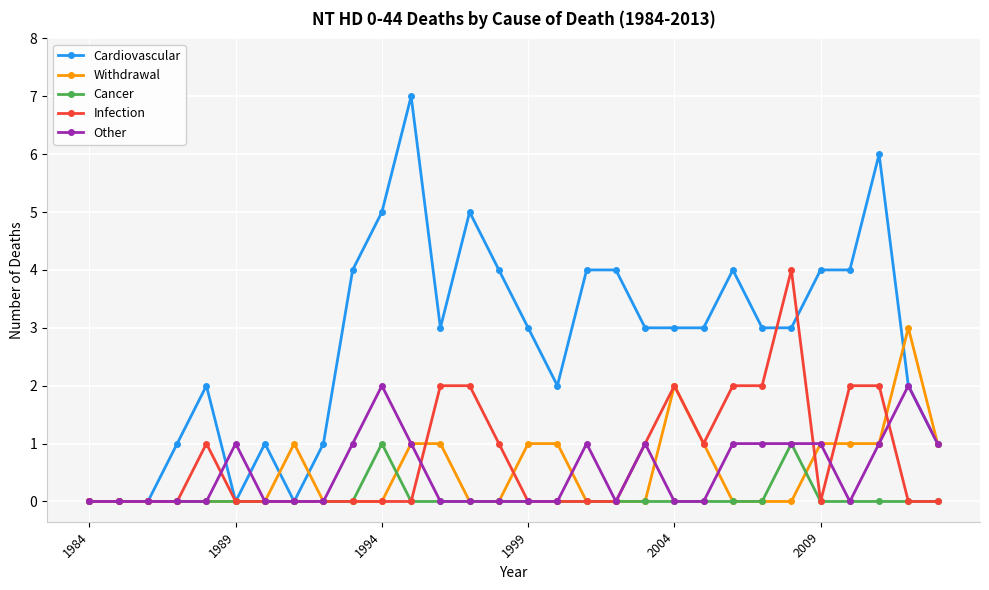

Which series has the largest total across all categories?

Cardiovascular